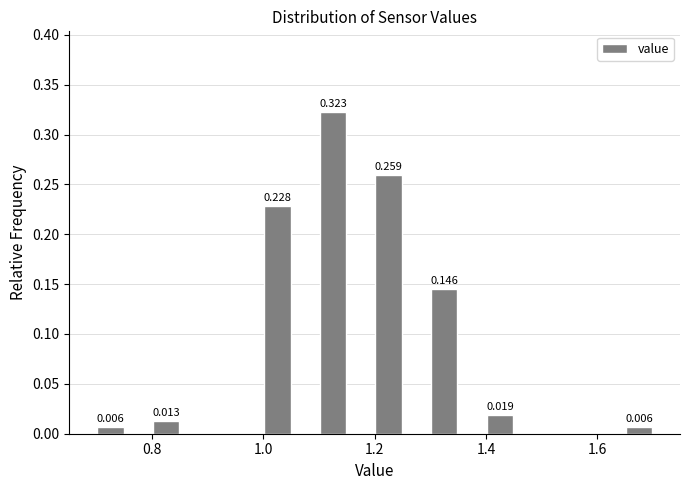

Around what value on the x-axis is the tallest bar? Give the approximate position of its centre, as read against the axis.

1.12